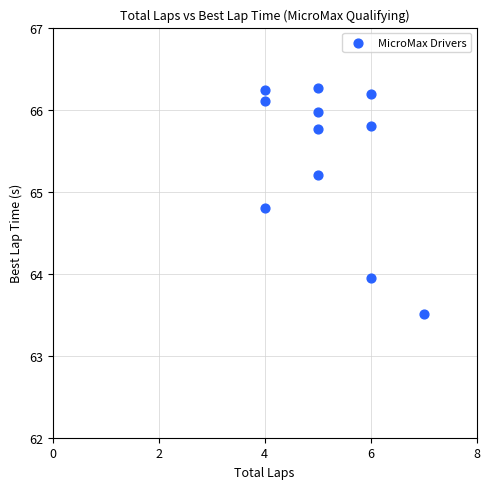

What is the average Y value?

65.4